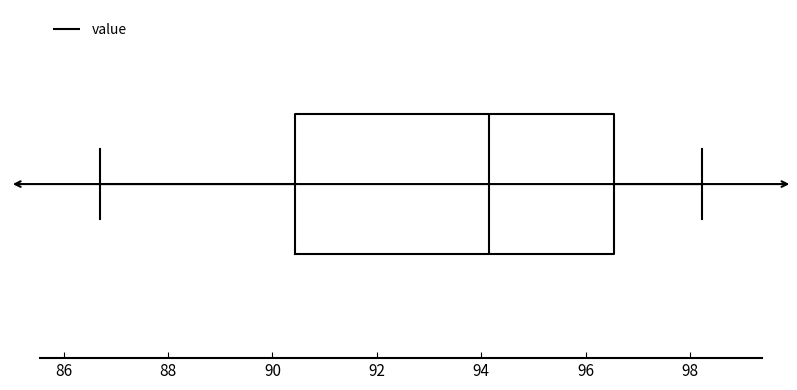

Read this box plot against the x-axis: the position of the median line, the range covered by the box, and the ends of both whiskers. The values are not printed on the chart, so give them approximately, as read against the axis.

median 94.2, box 90.4 to 96.6, whiskers 86.8 to 98.2